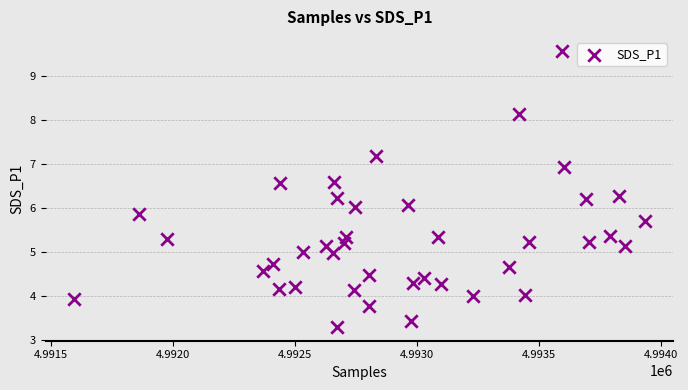

What is the range of X values (max minus min)?

2337.0